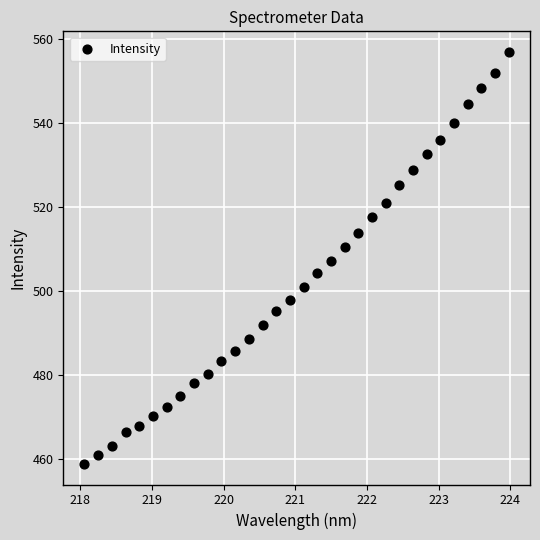

What is the range of X values (max minus min)?

5.9